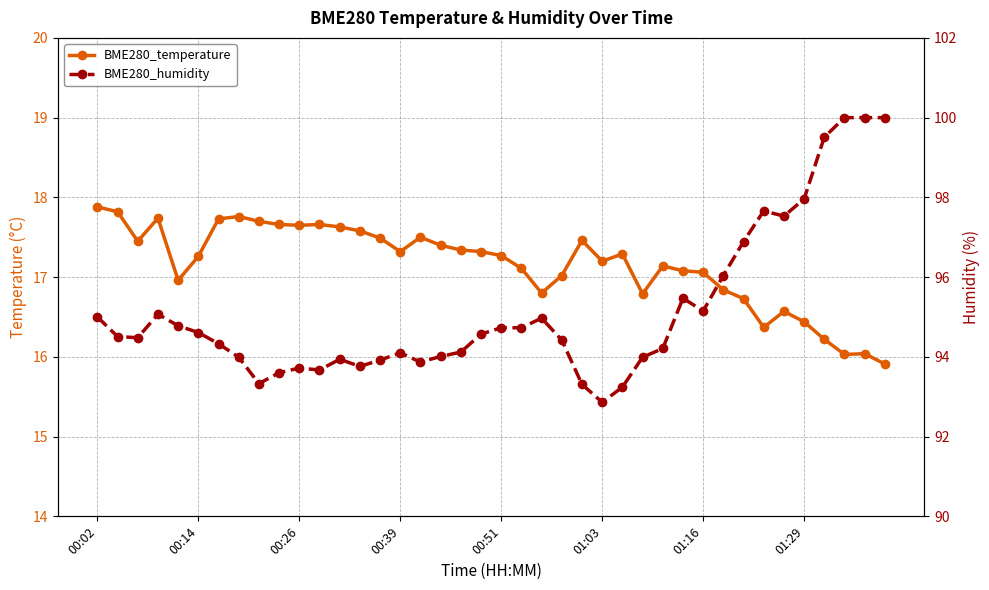

Is it true that BME280_temperature equals 27.5 at 38?

False